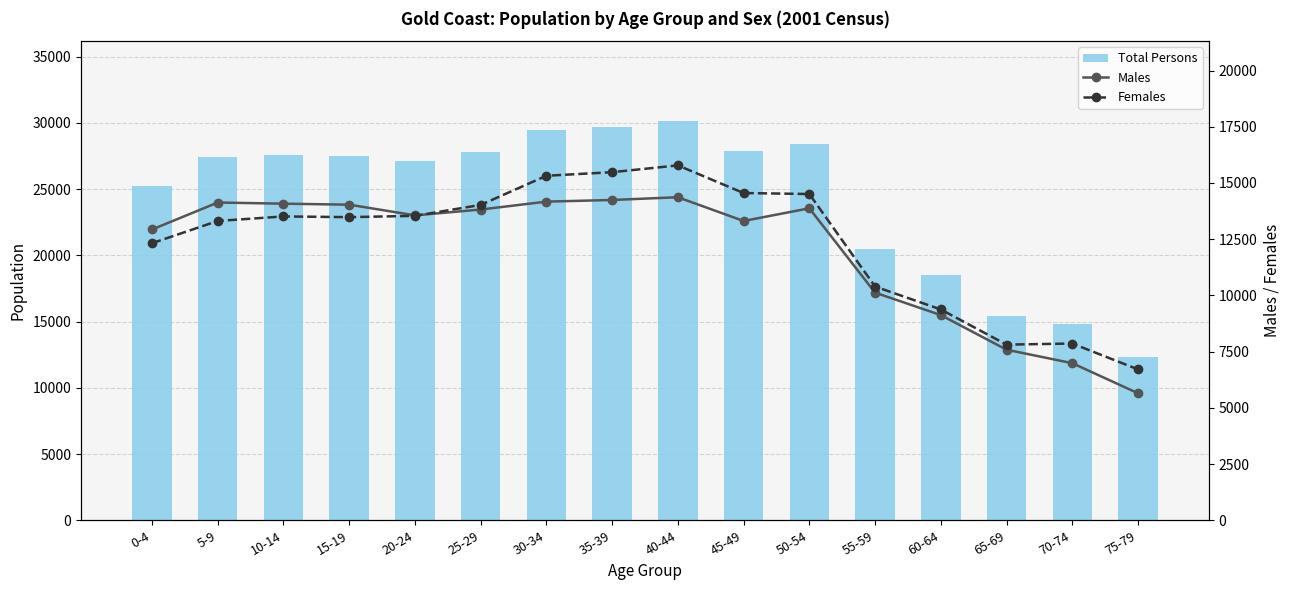

What is the label of the 11th bar from the left?

50-54